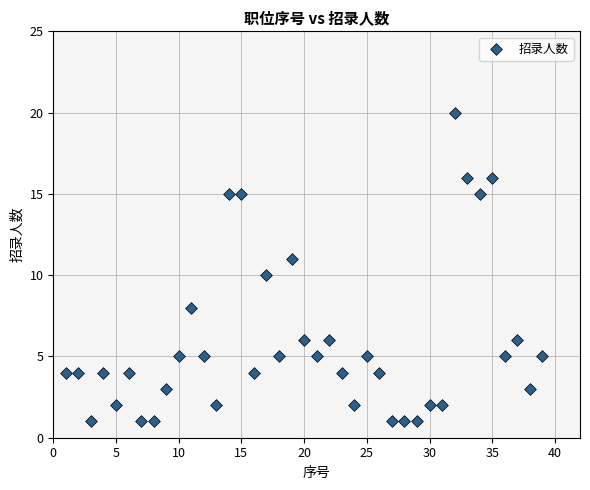

What is the range of X values (max minus min)?

38